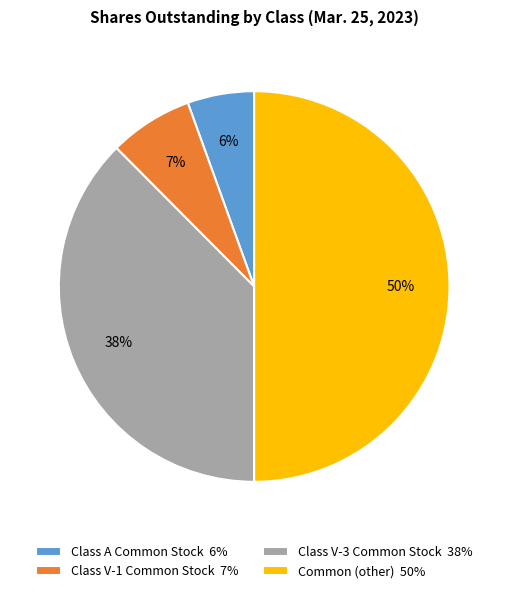

Is the sum of Class V-1 Common Stock and Class V-3 Common Stock greater than half?

No